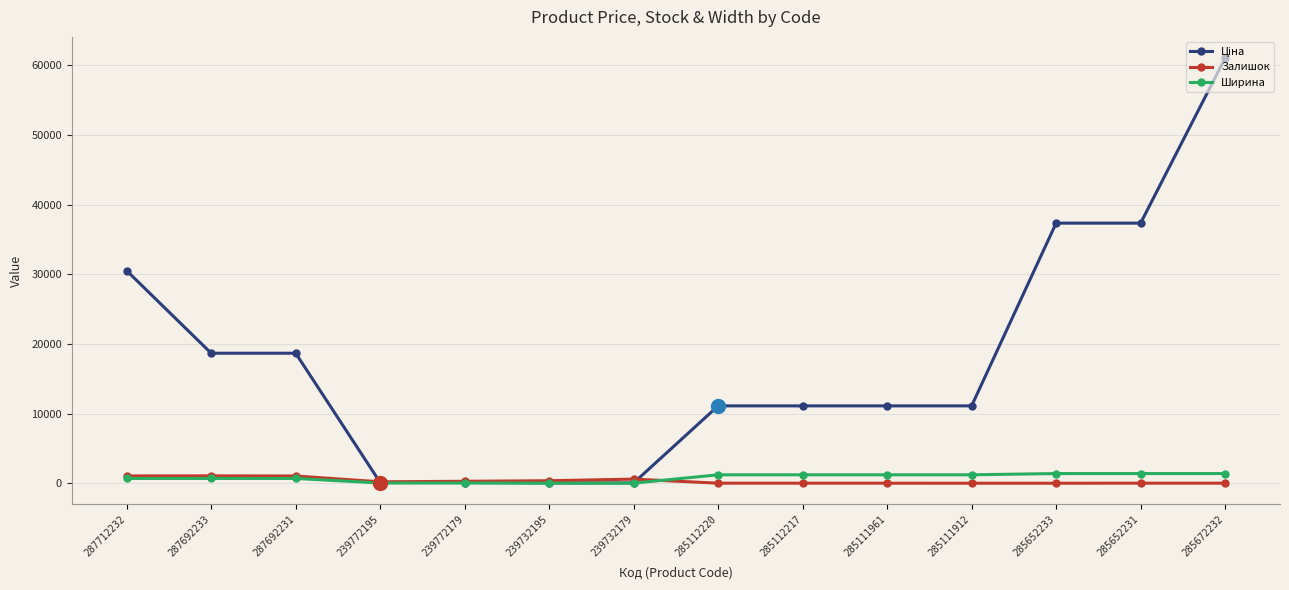

At how many categories does at least one series exceed 48637?

1